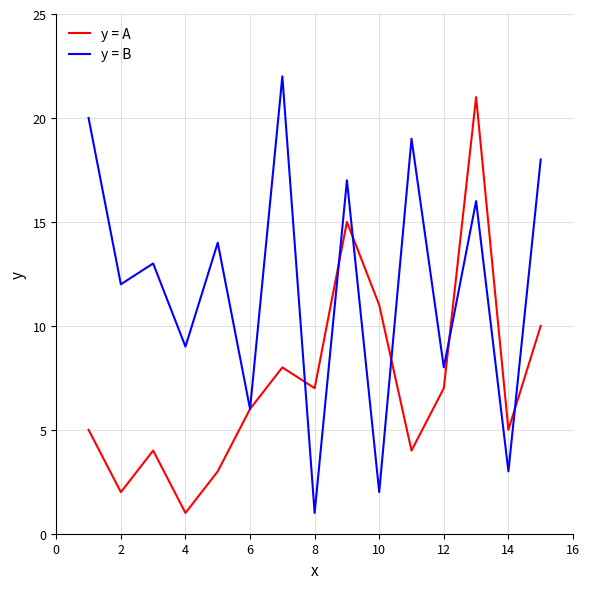

What is the maximum value shown in the chart?

22